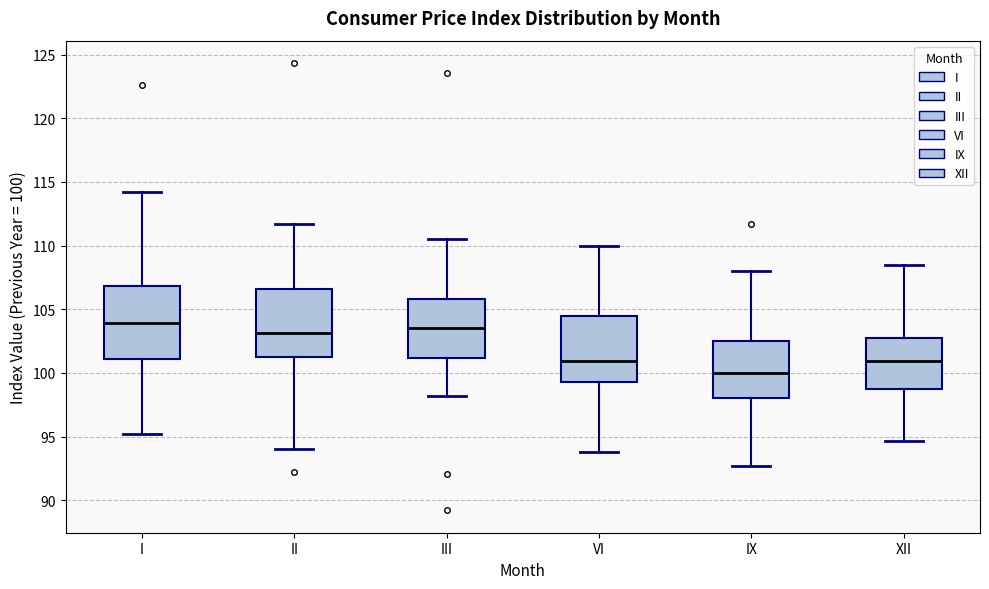

Reading left to right, transcribe this box plot: for each box, give where its median line is, the range the box spans, and where its two whiskers end, as read against the y-axis. The values are not printed on the chart, so give them approximately, as read against the axis.

I: median 104.0, box 101.0 to 107.0, whiskers 95.0 to 114.0
II: median 103.0, box 101.5 to 106.5, whiskers 94.0 to 111.5
III: median 103.5, box 101.0 to 106.0, whiskers 98.0 to 110.5
VI: median 101.0, box 99.5 to 104.5, whiskers 94.0 to 110.0
IX: median 100.0, box 98.0 to 102.5, whiskers 92.5 to 108.0
XII: median 101.0, box 98.5 to 102.5, whiskers 94.5 to 108.5